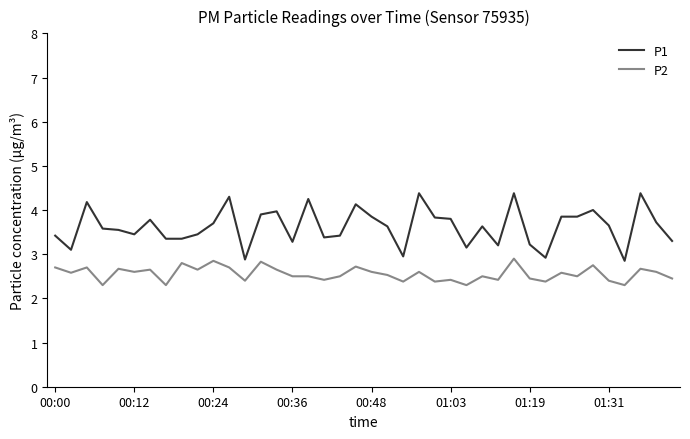

What is the difference between the maximum and minimum values in the P1 series?

1.5